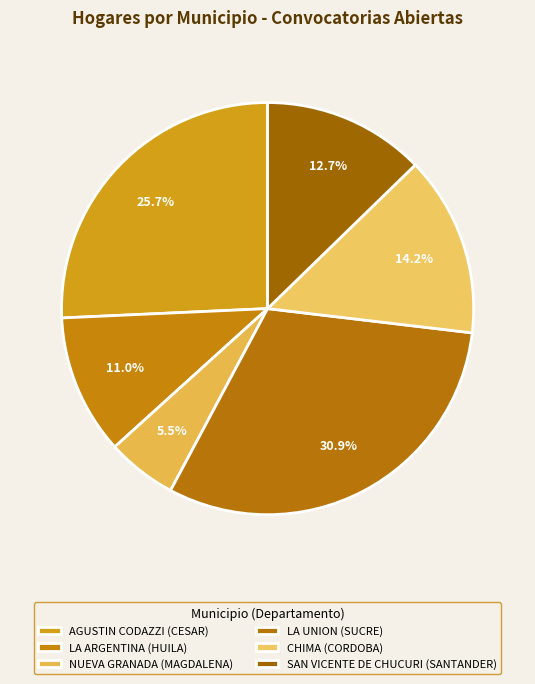

Does LA UNION (SUCRE) represent more than half of the total?

No